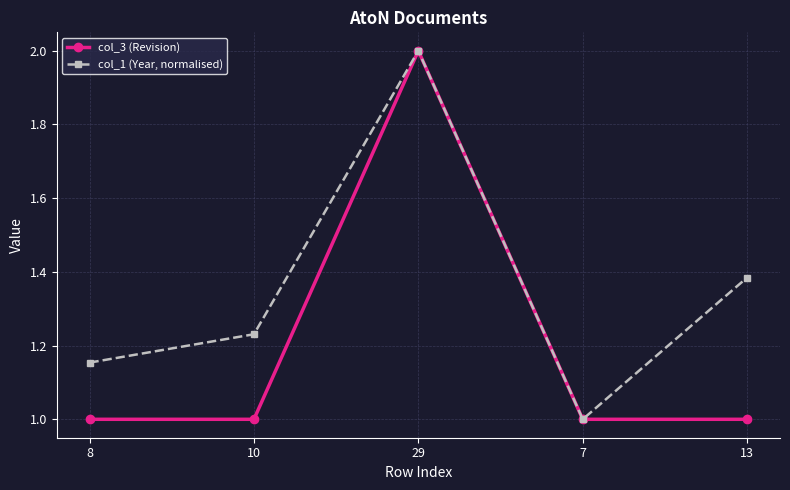

True or false: col_3 (Revision) has more than 0 interior local peaks.

True